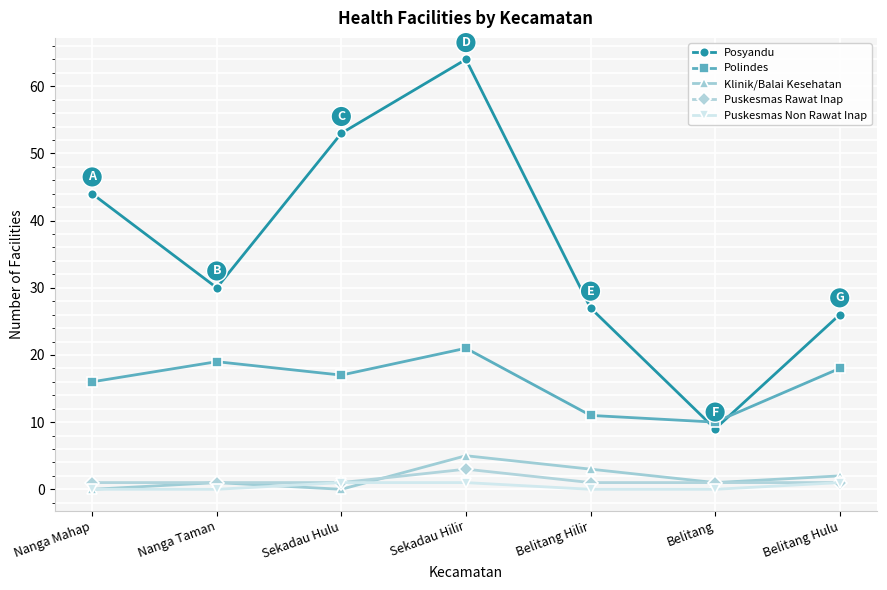

Reading right to left, extract all data points from this chart.

Posyandu: Belitang Hulu=26	Belitang=9	Belitang Hilir=27	Sekadau Hilir=64	Sekadau Hulu=53	Nanga Taman=30	Nanga Mahap=44
Polindes: Belitang Hulu=18	Belitang=10	Belitang Hilir=11	Sekadau Hilir=21	Sekadau Hulu=17	Nanga Taman=19	Nanga Mahap=16
Klinik/Balai Kesehatan: Belitang Hulu=2	Belitang=1	Belitang Hilir=3	Sekadau Hilir=5	Sekadau Hulu=0	Nanga Taman=1	Nanga Mahap=0
Puskesmas Rawat Inap: Belitang Hulu=1	Belitang=1	Belitang Hilir=1	Sekadau Hilir=3	Sekadau Hulu=1	Nanga Taman=1	Nanga Mahap=1
Puskesmas Non Rawat Inap: Belitang Hulu=1	Belitang=0	Belitang Hilir=0	Sekadau Hilir=1	Sekadau Hulu=1	Nanga Taman=0	Nanga Mahap=0